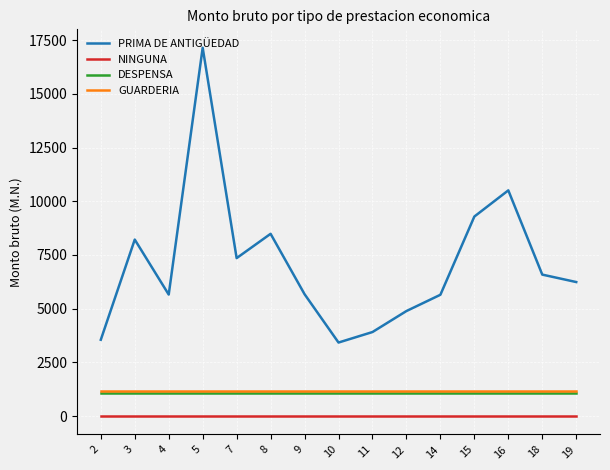

Does the chart display data point markers on the line(s)?

No